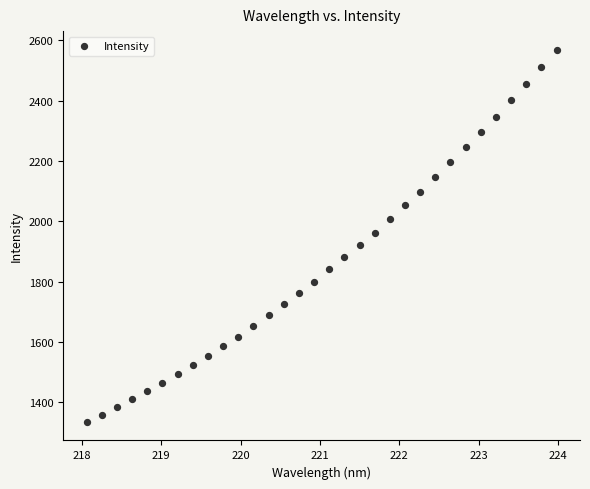

What is the range of Y values (max minus min)?

1233.0